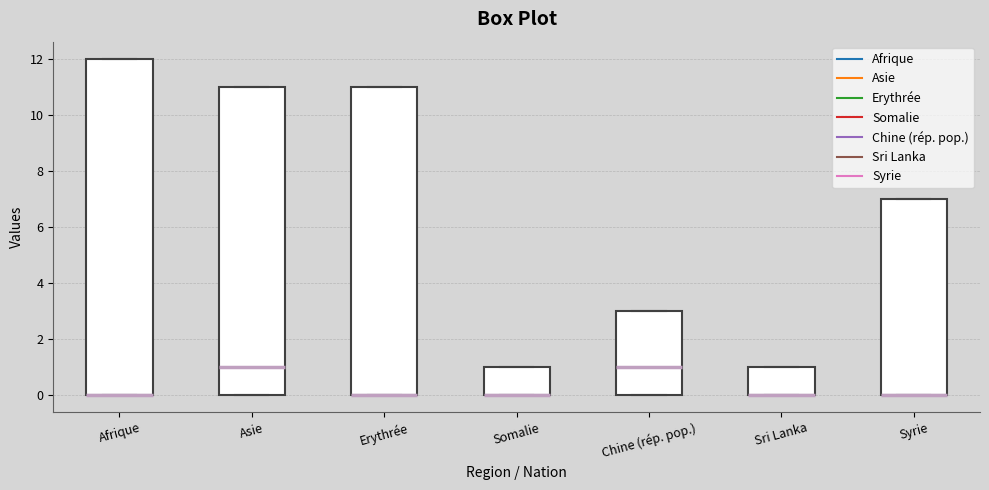

Reading left to right, read every box against the y-axis: the position of its median line, the range the box covers, and the ends of its whiskers. The values are not printed on the chart, so give them approximately, as read against the axis.

Afrique: median 0 (drawn on the box's lower edge), box 0 to 12, whiskers 0 to 12
Asie: median 1, box 0 to 11, whiskers 0 to 11
Erythrée: median 0 (drawn on the box's lower edge), box 0 to 11, whiskers 0 to 11
Somalie: median 0 (drawn on the box's lower edge), box 0 to 1, whiskers 0 to 1
Chine (rép. pop.): median 1, box 0 to 3, whiskers 0 to 3
Sri Lanka: median 0 (drawn on the box's lower edge), box 0 to 1, whiskers 0 to 1
Syrie: median 0 (drawn on the box's lower edge), box 0 to 7, whiskers 0 to 7